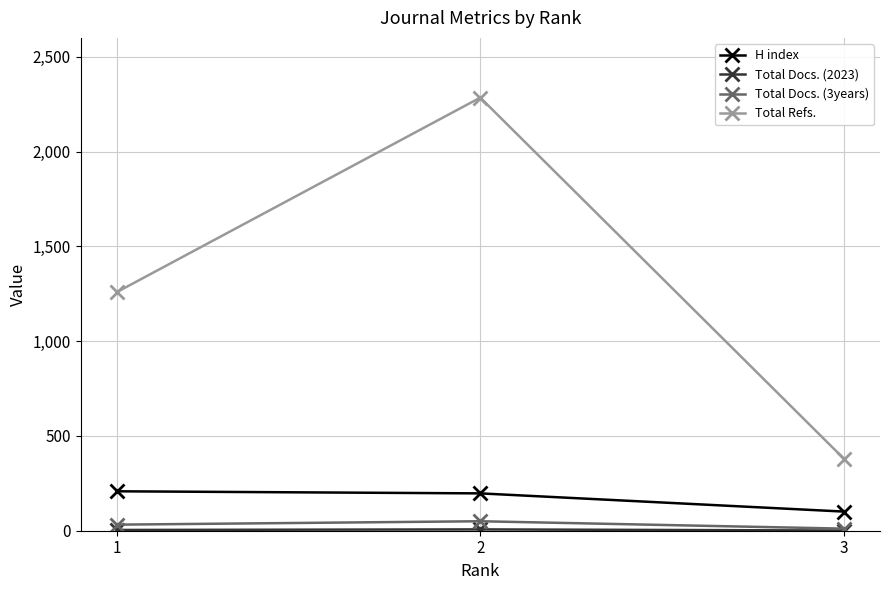

What is the maximum value shown in the chart?

2285